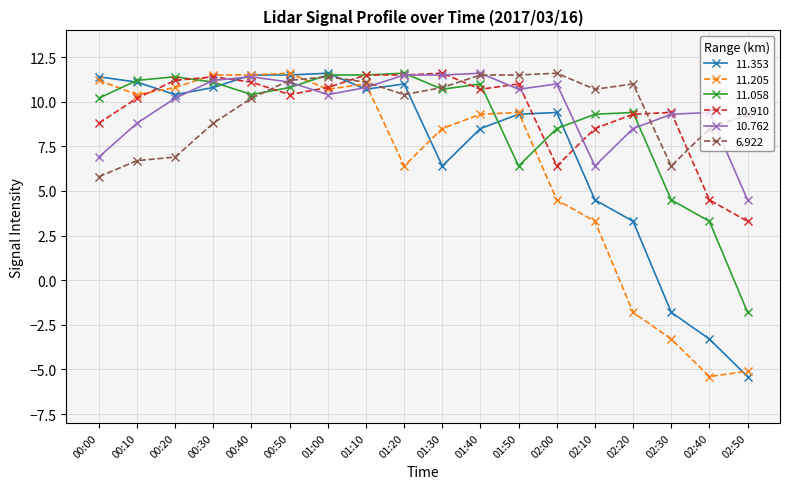

At 02:40, list the series in order from smallest to largest.

11.205, 11.353, 11.058, 10.910, 6.922, 10.762